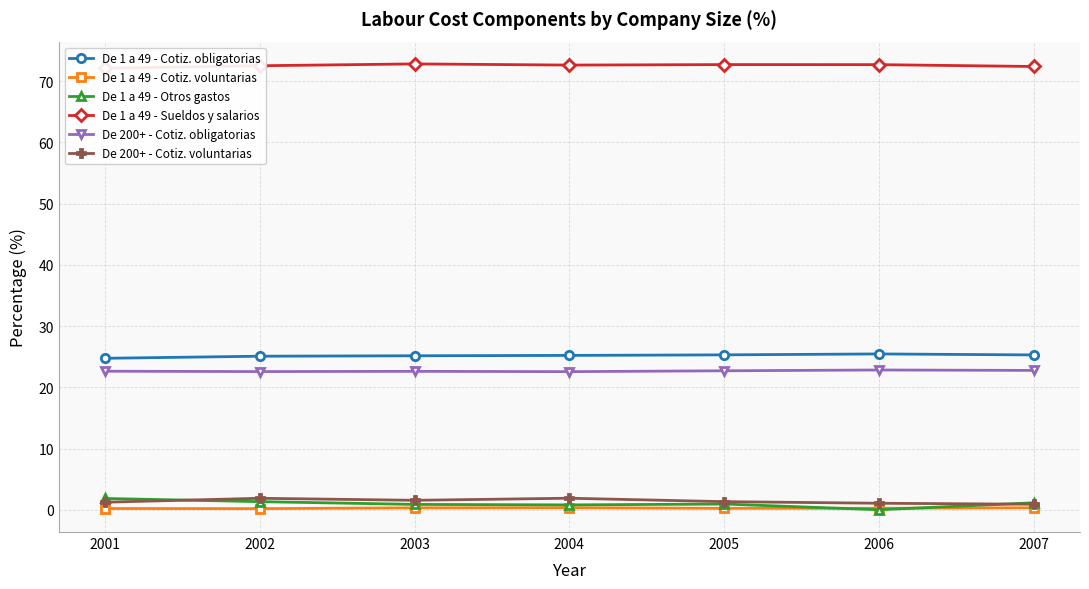

Where is De 1 a 49 - Cotiz. obligatorias nearest to the value 25?

2002